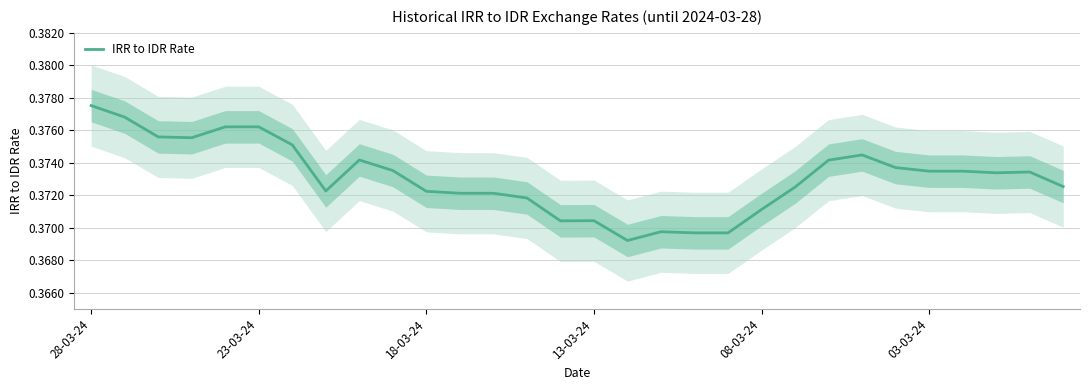

What position from the left is 23-03-24?

6